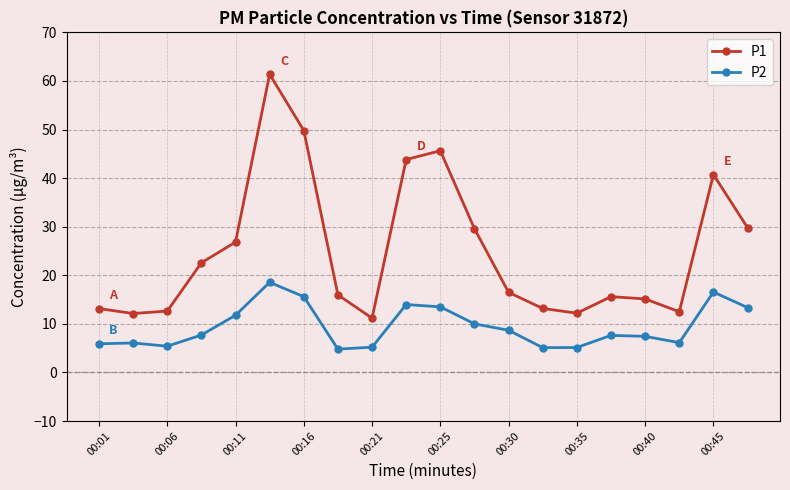

Rank the series by their average value, from lowest to highest.

P2, P1